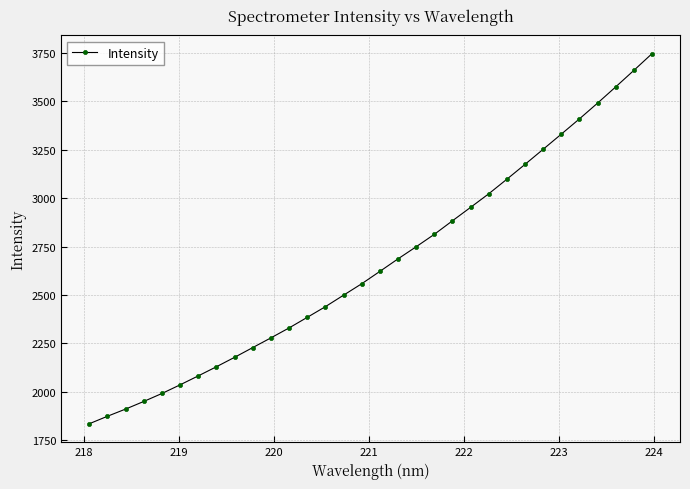

What is the sum of all values?

85156.5